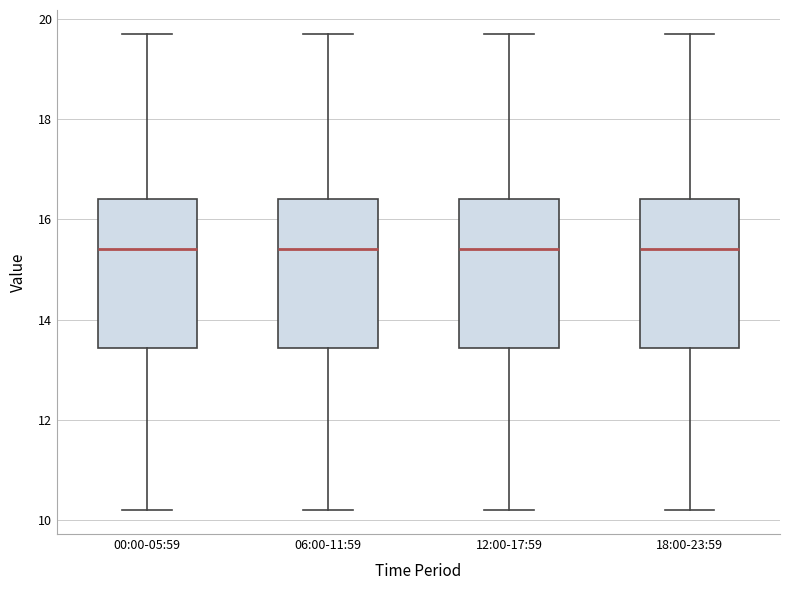

Reading left to right, read every box against the y-axis: the position of its median line, the range the box covers, and the ends of its whiskers. The values are not printed on the chart, so give them approximately, as read against the axis.

00:00-05:59: median 15.4, box 13.4 to 16.4, whiskers 10.2 to 19.8
06:00-11:59: median 15.4, box 13.4 to 16.4, whiskers 10.2 to 19.8
12:00-17:59: median 15.4, box 13.4 to 16.4, whiskers 10.2 to 19.8
18:00-23:59: median 15.4, box 13.4 to 16.4, whiskers 10.2 to 19.8